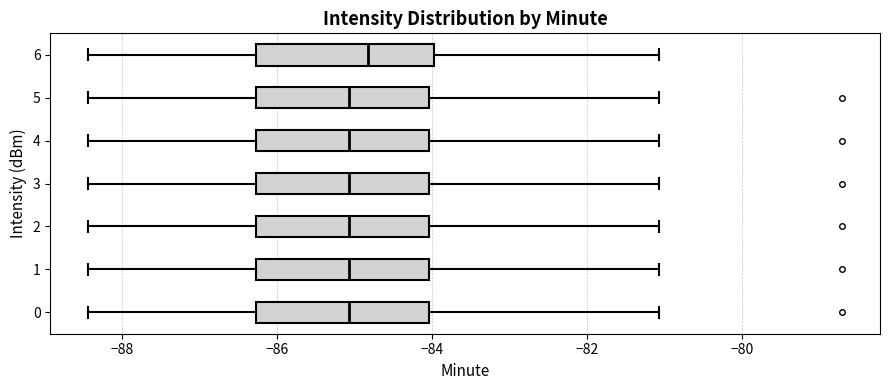

Reading bottom to top, read every box against the x-axis: the position of its median line, the range the box covers, and the ends of its whiskers. The values are not printed on the chart, so give them approximately, as read against the axis.

0: median -85.0, box -86.2 to -84.0, whiskers -88.4 to -81.0
1: median -85.0, box -86.2 to -84.0, whiskers -88.4 to -81.0
2: median -85.0, box -86.2 to -84.0, whiskers -88.4 to -81.0
3: median -85.0, box -86.2 to -84.0, whiskers -88.4 to -81.0
4: median -85.0, box -86.2 to -84.0, whiskers -88.4 to -81.0
5: median -85.0, box -86.2 to -84.0, whiskers -88.4 to -81.0
6: median -84.8, box -86.2 to -84.0, whiskers -88.4 to -81.0